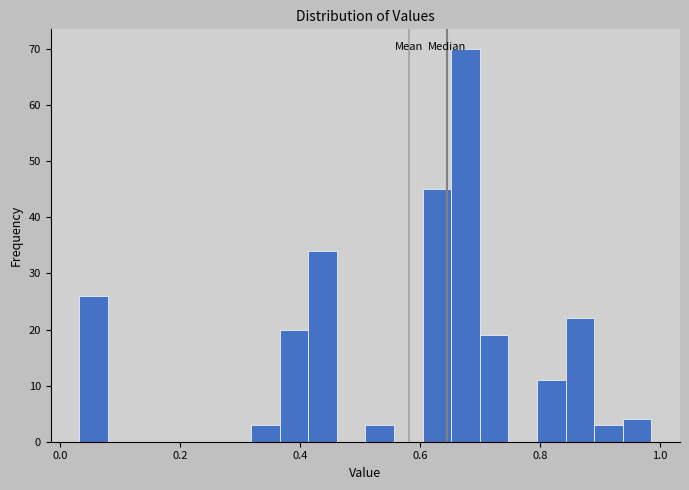

Read against the x-axis, roughly where is the centre of the tallest bar?

0.68